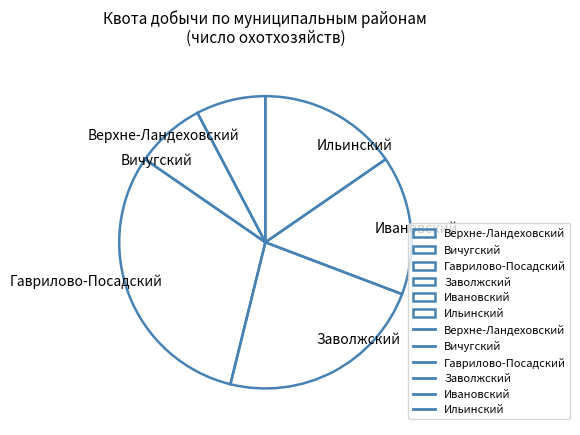

Is Верхне-Ландеховский the majority of the pie?

No